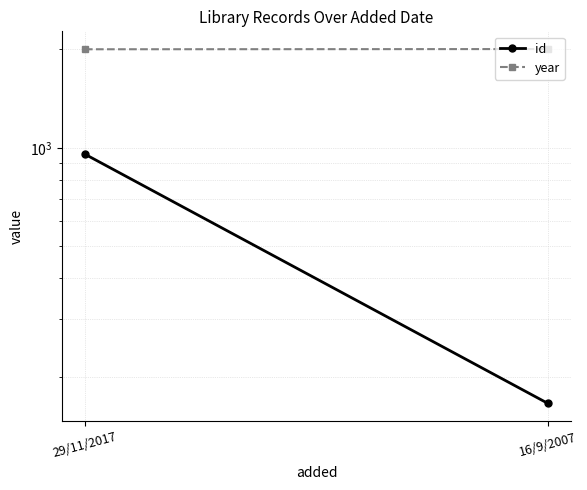

True or false: year has a value of 3034 at 29/11/2017.

False